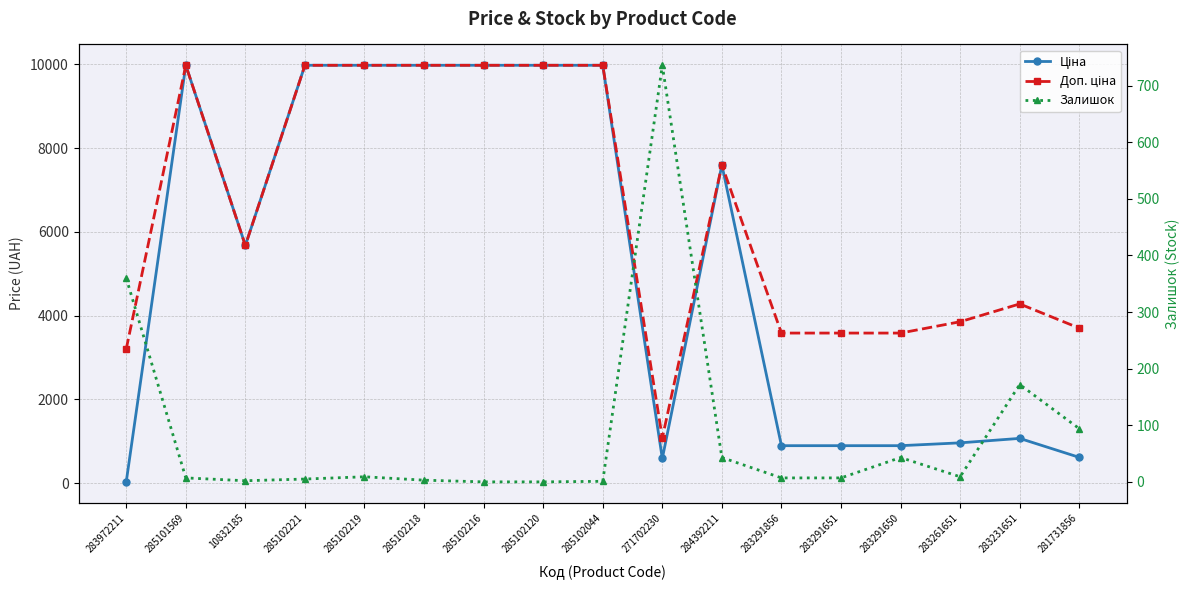

What is the total value across all series at 285102219?

19959.0